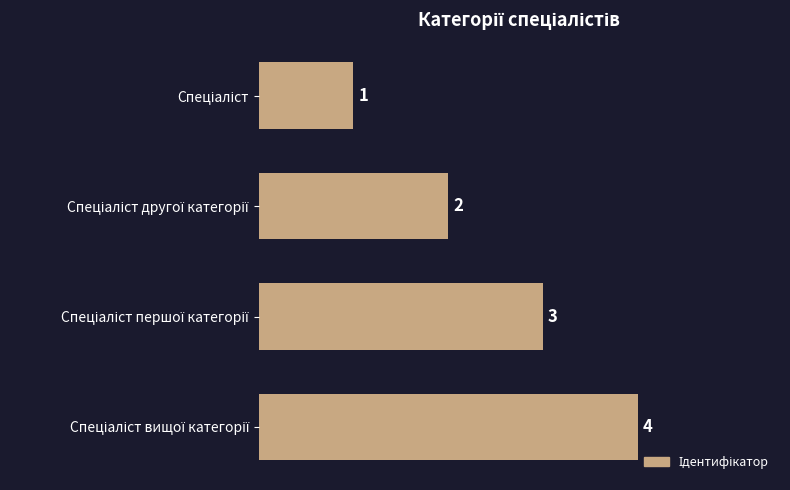

How many series are shown in this chart?

1